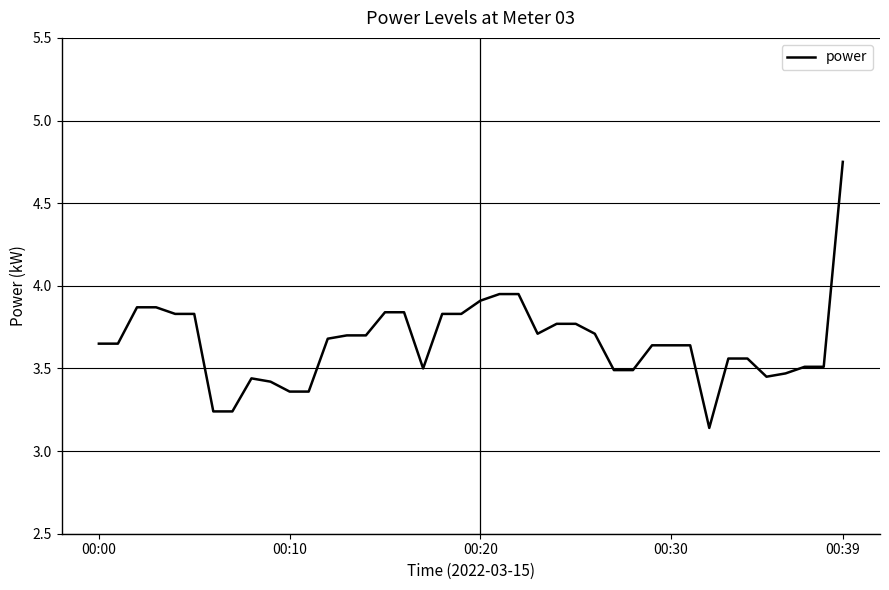

What is the difference between the maximum and minimum values?

1.6